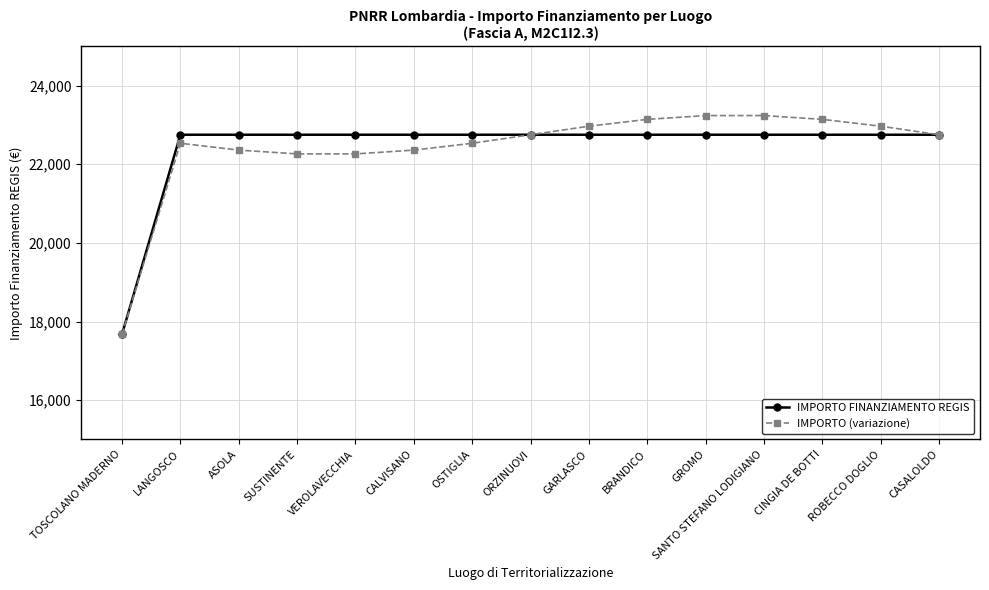

What is the smallest value displayed?

17674.8